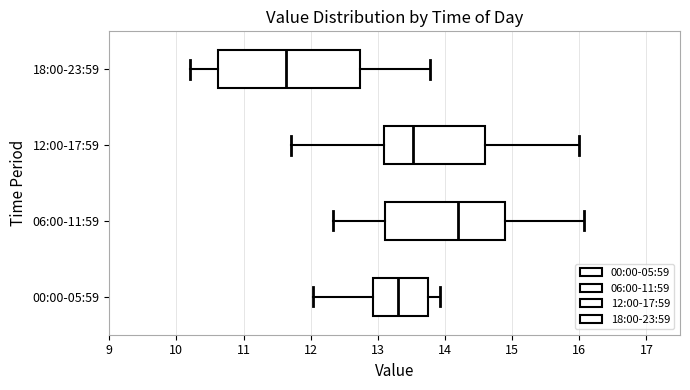

Reading bottom to top, transcribe this box plot: for each box, give where its median line is, the range the box spans, and where its two whiskers end, as read against the x-axis. The values are not printed on the chart, so give them approximately, as read against the axis.

00:00-05:59: median 13.3, box 12.9 to 13.7, whiskers 12.0 to 13.9
06:00-11:59: median 14.2, box 13.1 to 14.9, whiskers 12.3 to 16.1
12:00-17:59: median 13.5, box 13.1 to 14.6, whiskers 11.7 to 16.0
18:00-23:59: median 11.6, box 10.6 to 12.7, whiskers 10.2 to 13.8